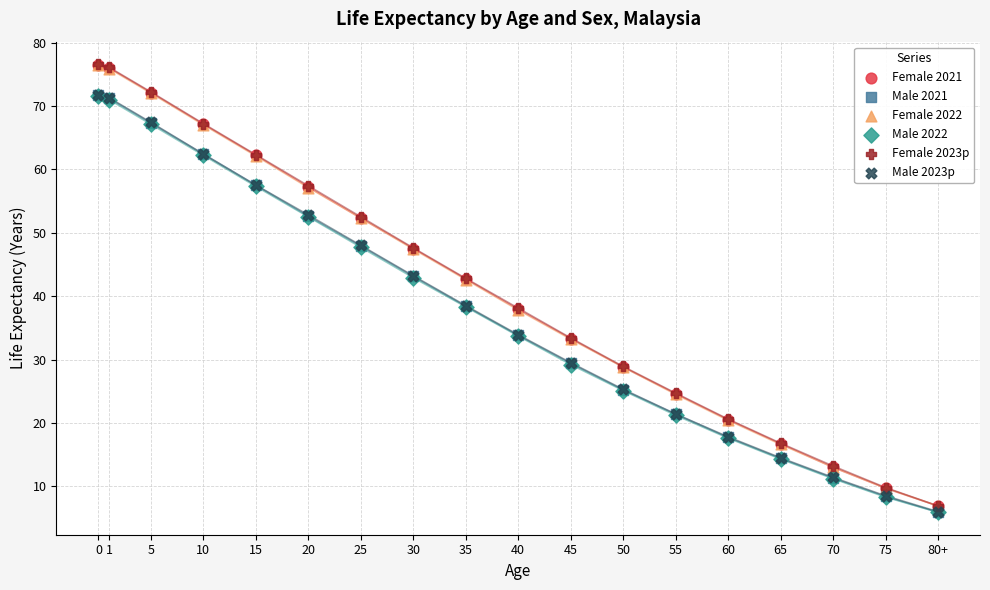

What are all the series names shown in the legend?

Female 2021, Male 2021, Female 2022, Male 2022, Female 2023p, Male 2023p